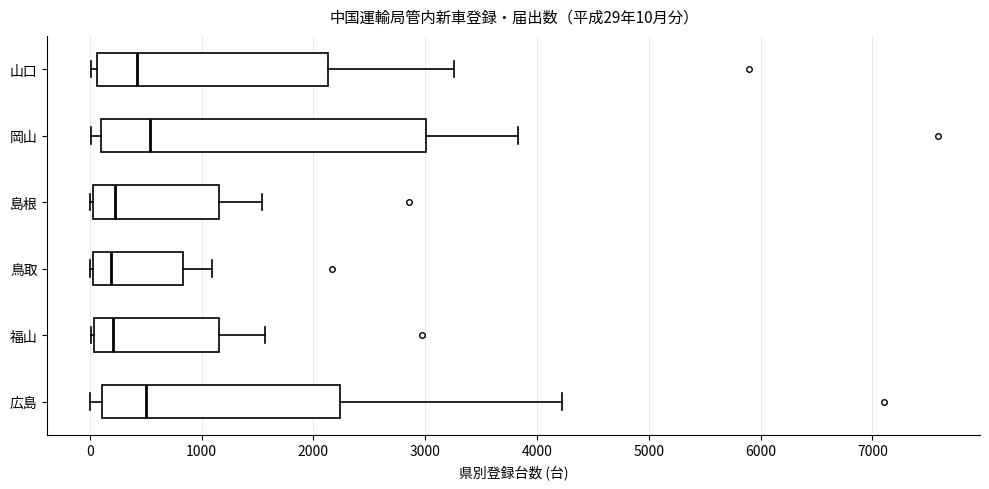

Which box is the widest, from its left edge to its right edge?

岡山